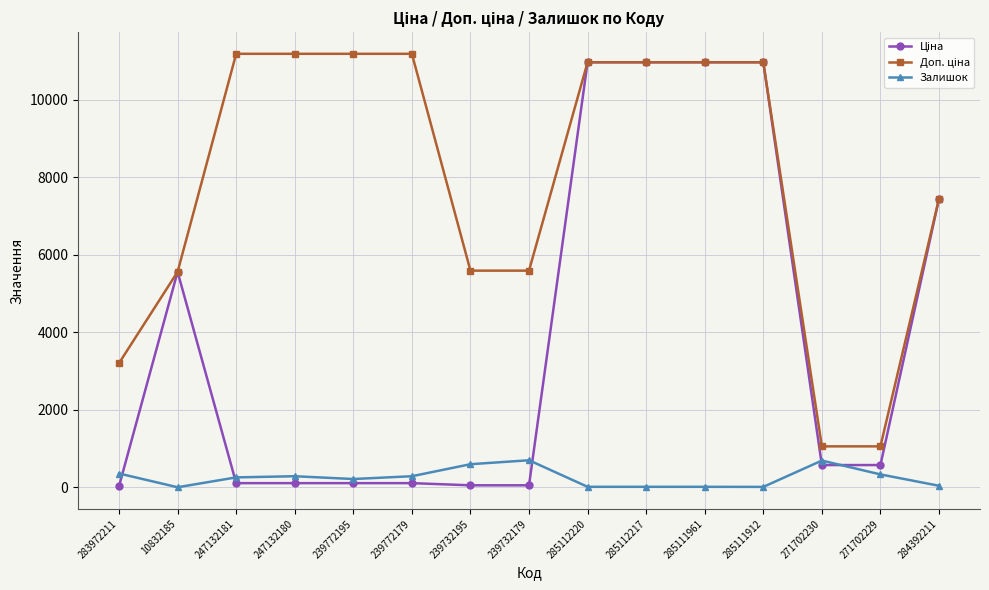

Is it true that Залишок equals 360.0 at 283972211?

True